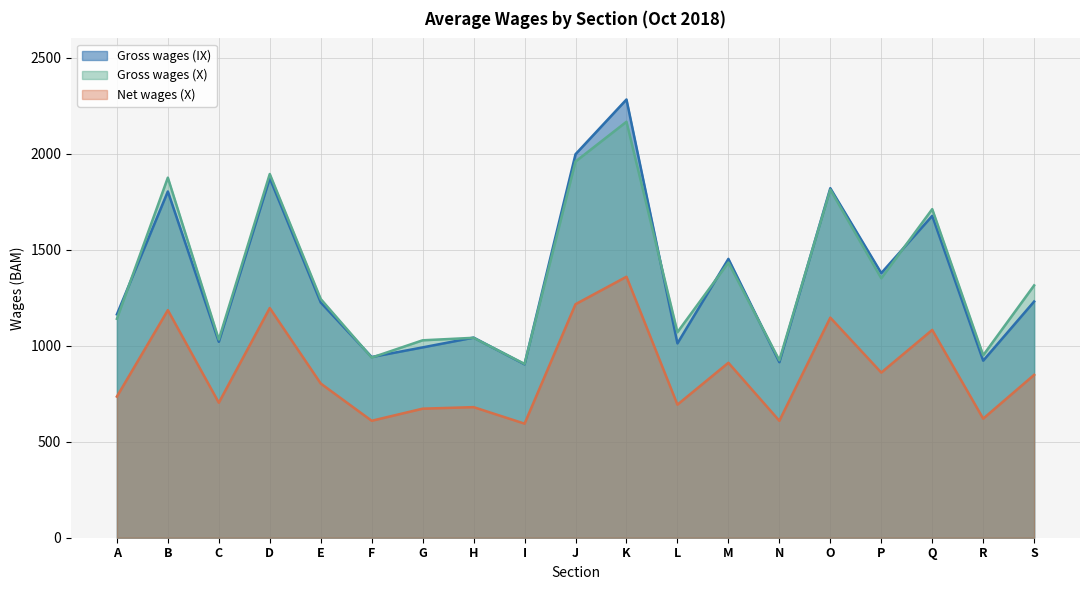

What is the difference between the maximum and minimum values in the Net wages (X) series?

765